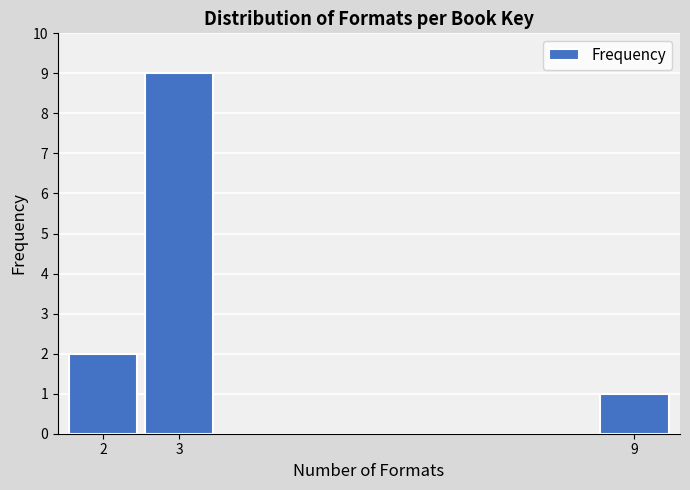

Reading left to right, what are all the values shown in this chart?

2	9	1